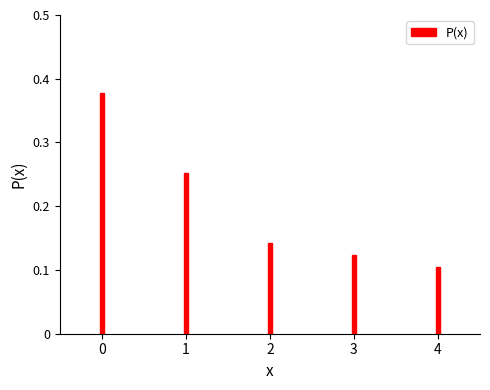

How many values are between 0 and 1?

5